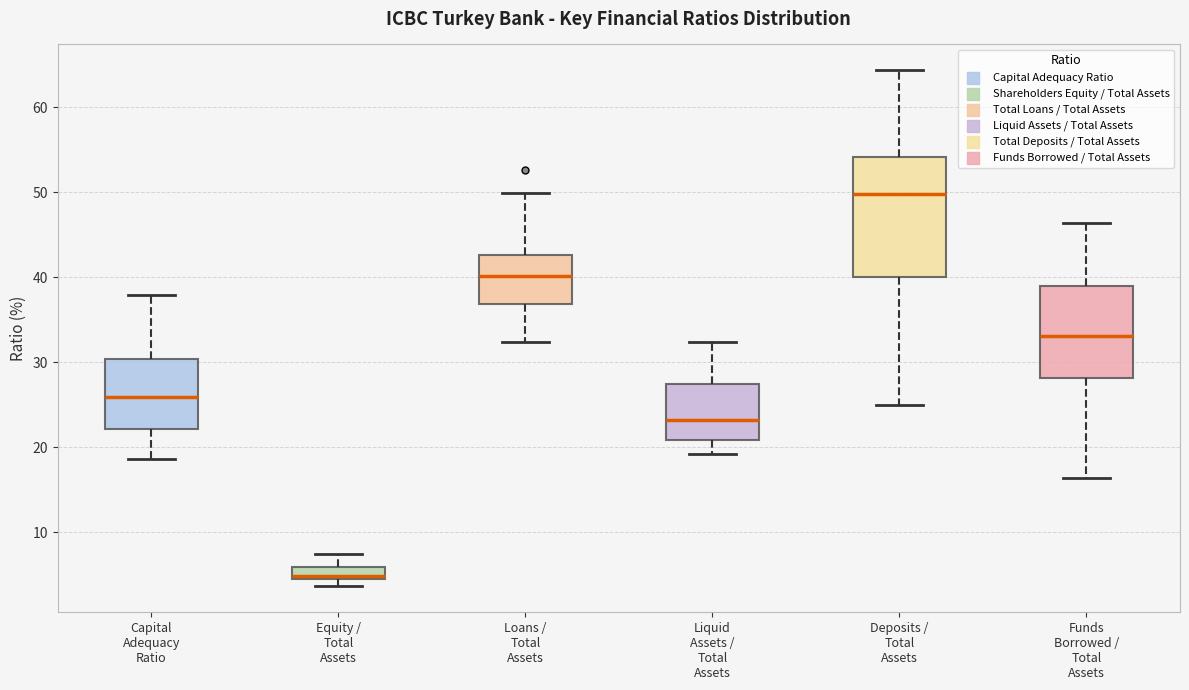

Which box is the tallest, from its lower edge to its upper edge?

Deposits / Total Assets